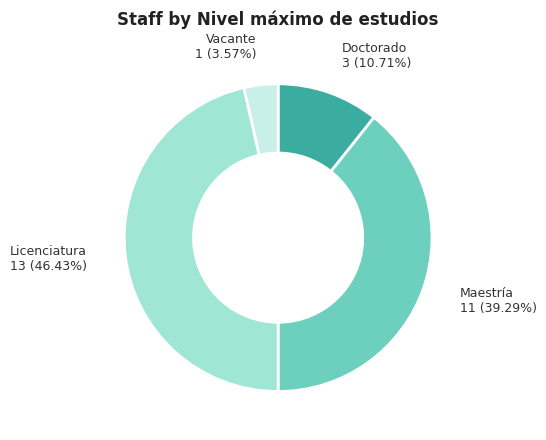

Does any single category account for the majority?

No